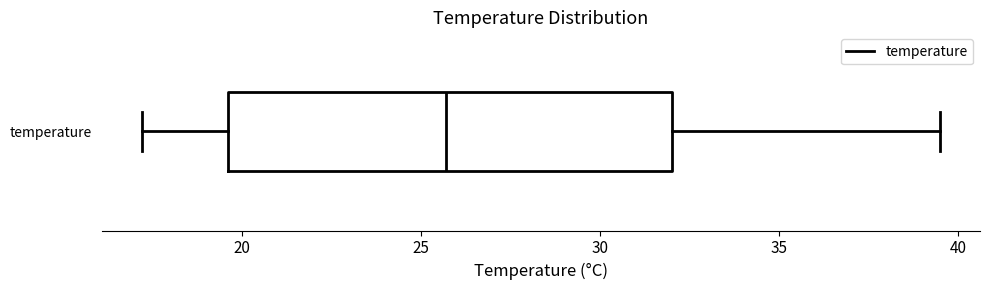

Read this box plot against the x-axis: the position of the median line, the range covered by the box, and the ends of both whiskers. The values are not printed on the chart, so give them approximately, as read against the axis.

median 25.5, box 19.5 to 32.0, whiskers 17.0 to 39.5